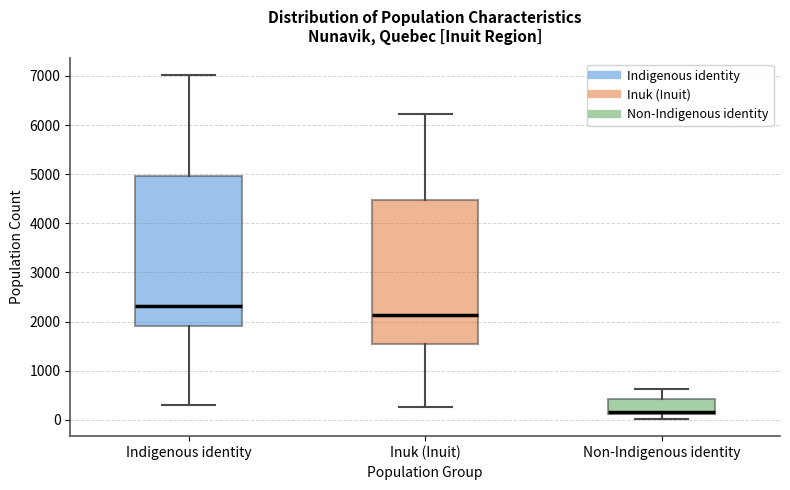

Which box is the tallest, from its lower edge to its upper edge?

Indigenous identity